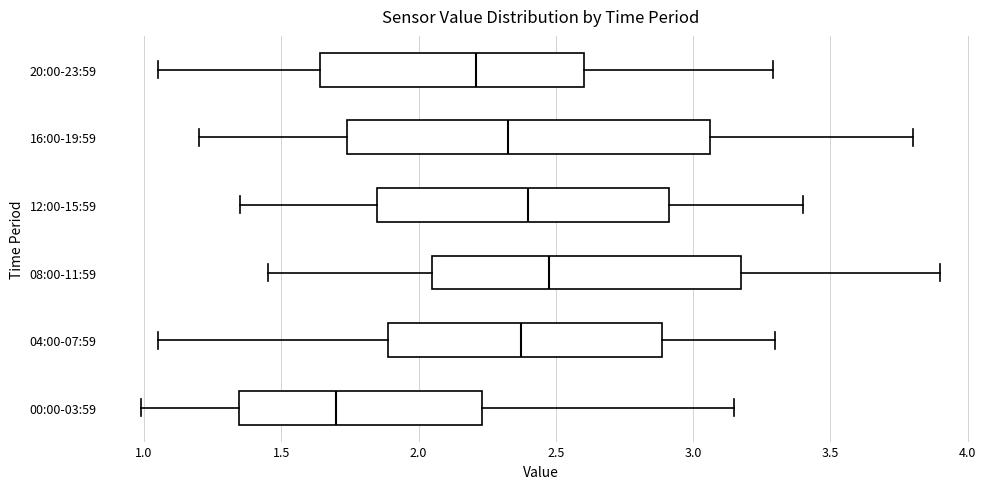

Which box has the furthest to the right median line?

08:00-11:59